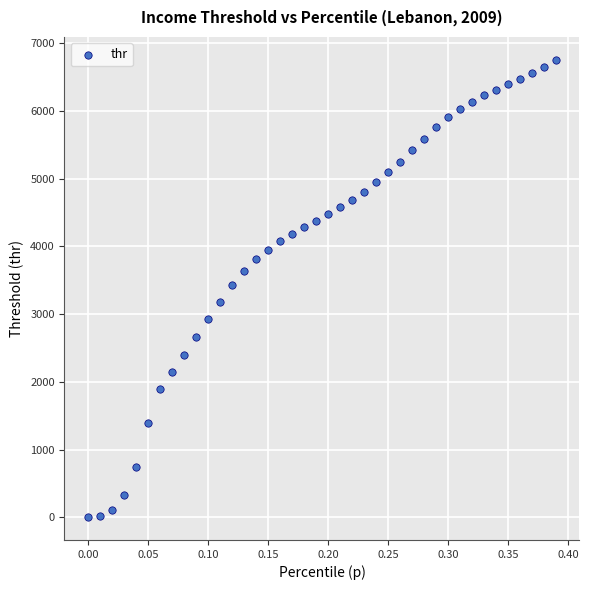

What is the range of Y values (max minus min)?

6751.7